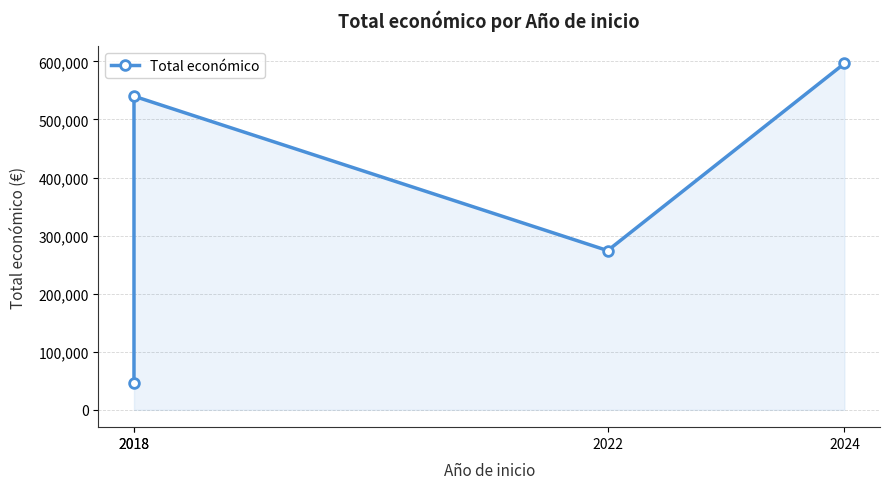

Does the chart display data point markers on the line(s)?

Yes